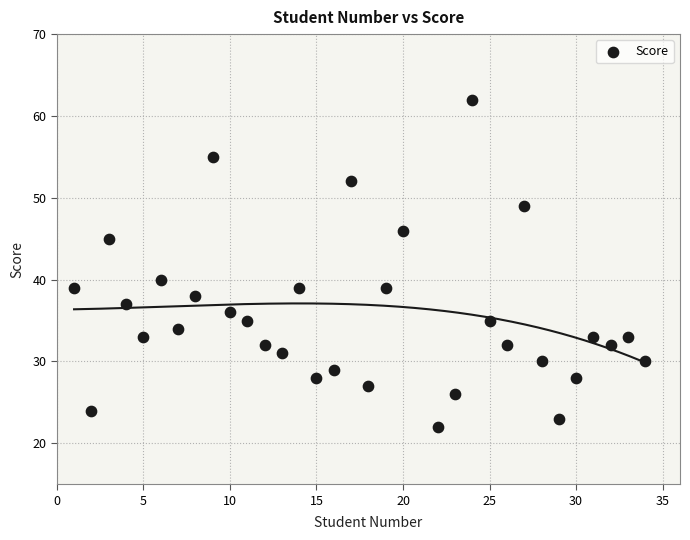

What is the range of Y values (max minus min)?

40